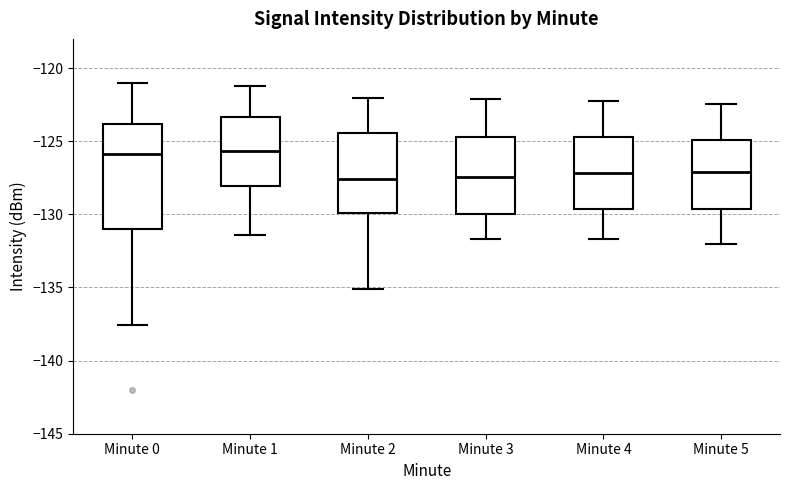

Reading left to right, read every box against the y-axis: the position of its median line, the range the box covers, and the ends of its whiskers. The values are not printed on the chart, so give them approximately, as read against the axis.

Minute 0: median -126.0, box -131.0 to -124.0, whiskers -137.5 to -121.0
Minute 1: median -125.5, box -128.0 to -123.5, whiskers -131.5 to -121.0
Minute 2: median -127.5, box -130.0 to -124.5, whiskers -135.0 to -122.0
Minute 3: median -127.5, box -130.0 to -124.5, whiskers -131.5 to -122.0
Minute 4: median -127.0, box -129.5 to -124.5, whiskers -131.5 to -122.0
Minute 5: median -127.0, box -129.5 to -125.0, whiskers -132.0 to -122.5